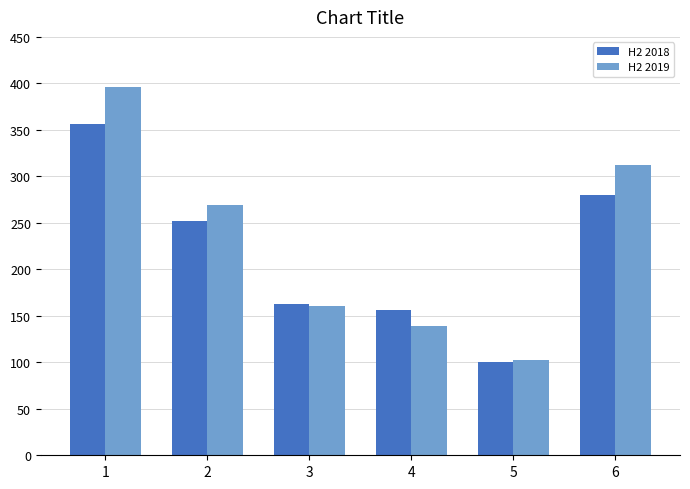

At 2, list the series in order from largest to smallest.

H2 2019, H2 2018